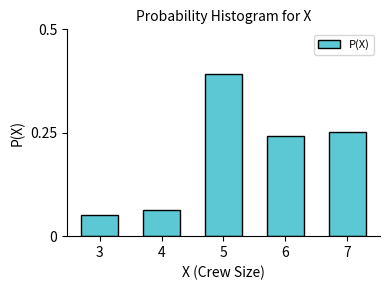

Rank the categories by value from highest to lowest.

5, 7, 6, 4, 3